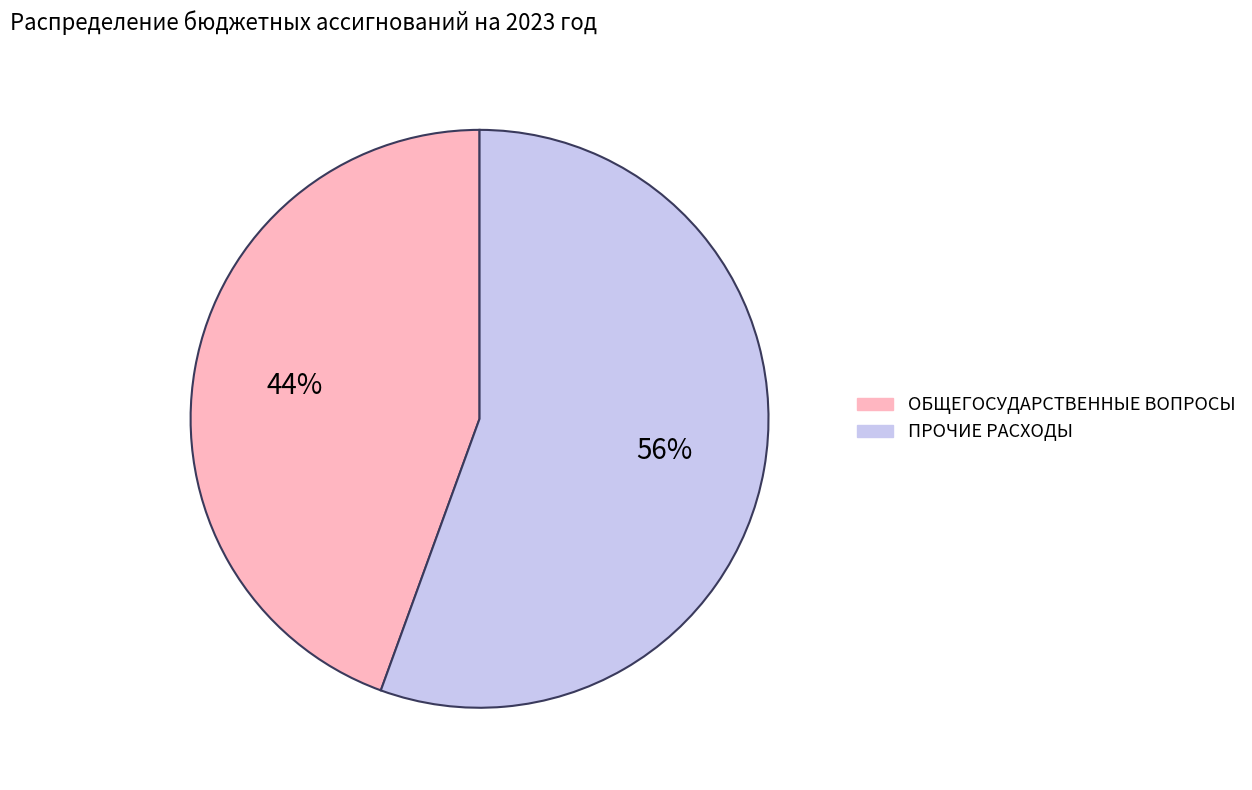

Do ОБЩЕГОСУДАРСТВЕННЫЕ ВОПРОСЫ and ПРОЧИЕ РАСХОДЫ together represent more than half of the pie?

Yes